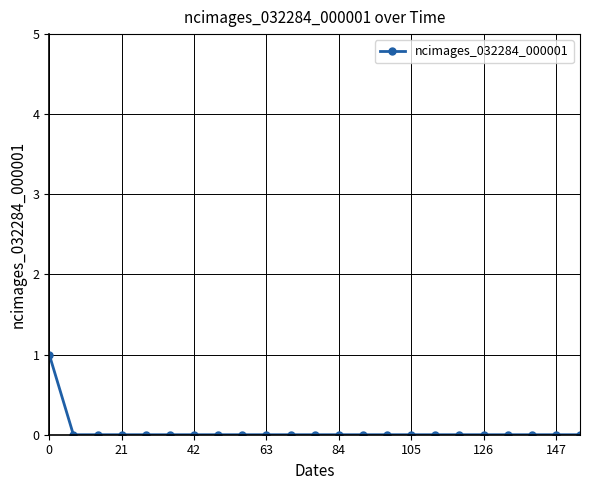

Reading right to left, transcribe all the data shown in this chart.

0	0	0	0	0	0	0	0	0	0	0	0	0	0	0	0	0	0	0	0	0	0	1